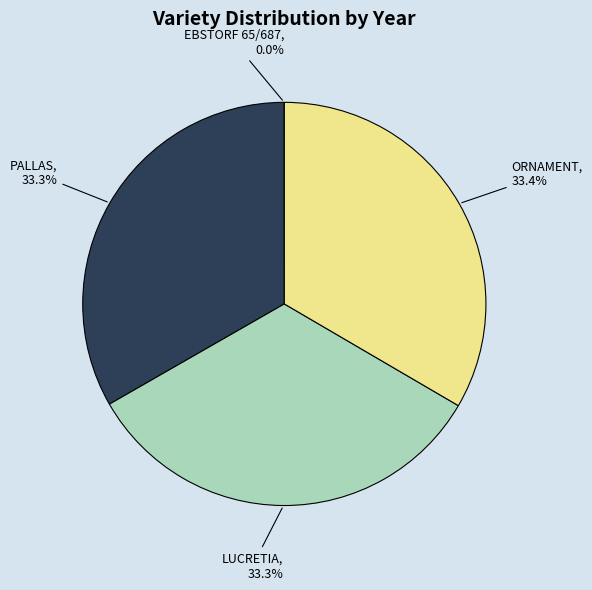

Is there a majority slice in this chart?

No